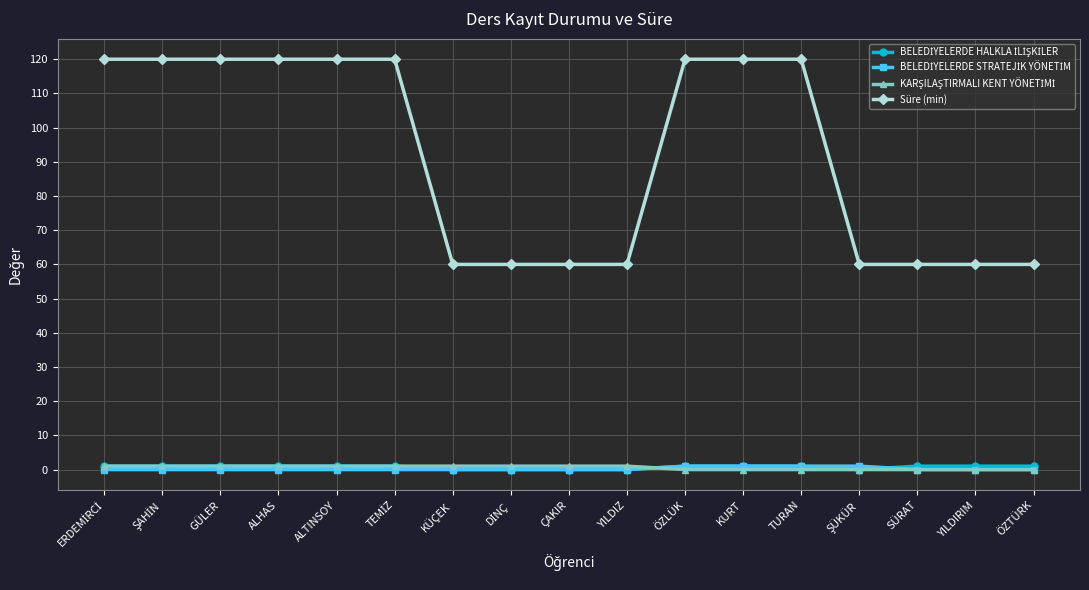

Is it true that Süre (min) equals 101 at YILDIRIM?

False